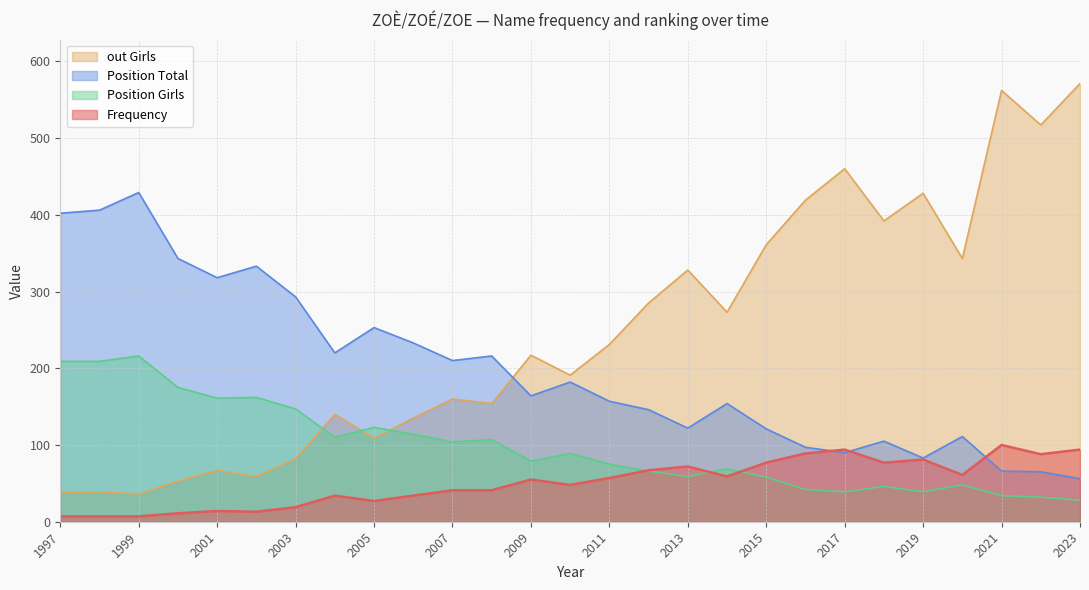

The out Girls series shows 135 at 2006. True or false?

True